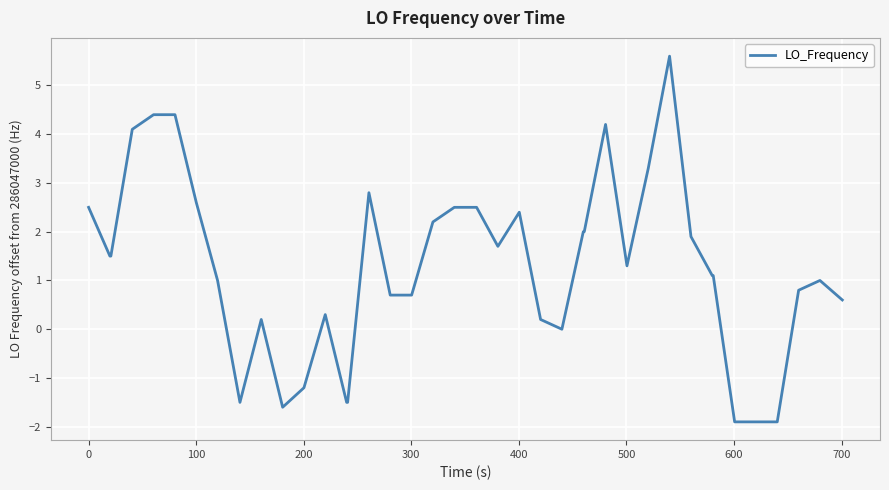

What is the greatest value displayed?

5.6